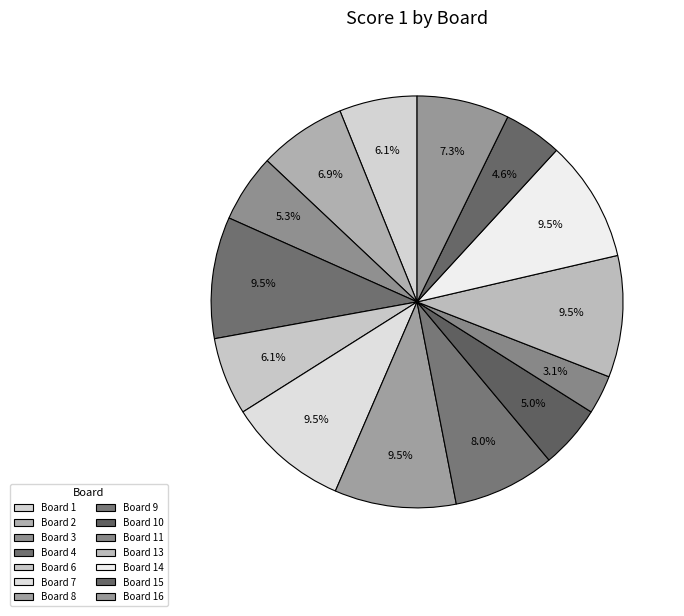

Do Board 8 and Board 7 together represent more than half of the pie?

No